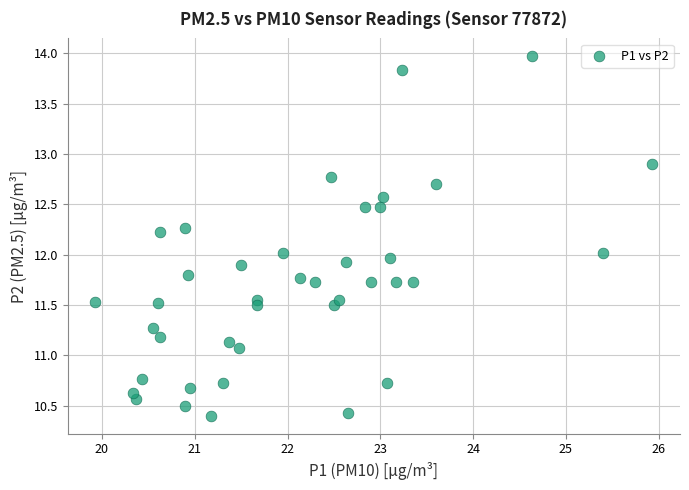

What is the range of X values (max minus min)?

6.0